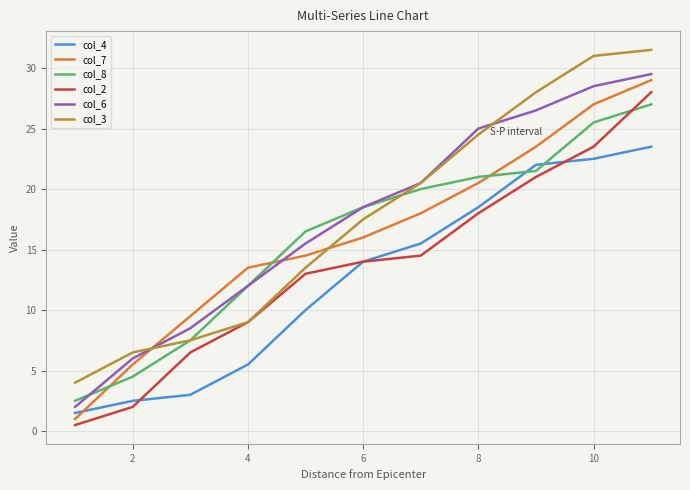

Rank the series by their maximum value, from highest to lowest.

col_3, col_6, col_7, col_2, col_8, col_4